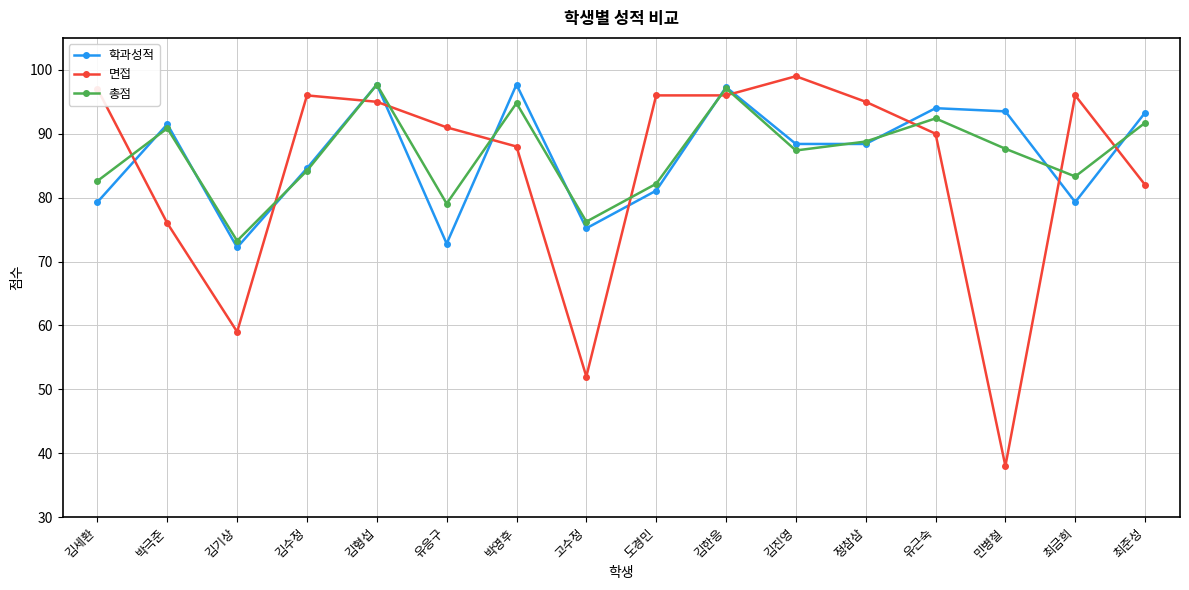

What is the label of the 11th point from the left?

김진영